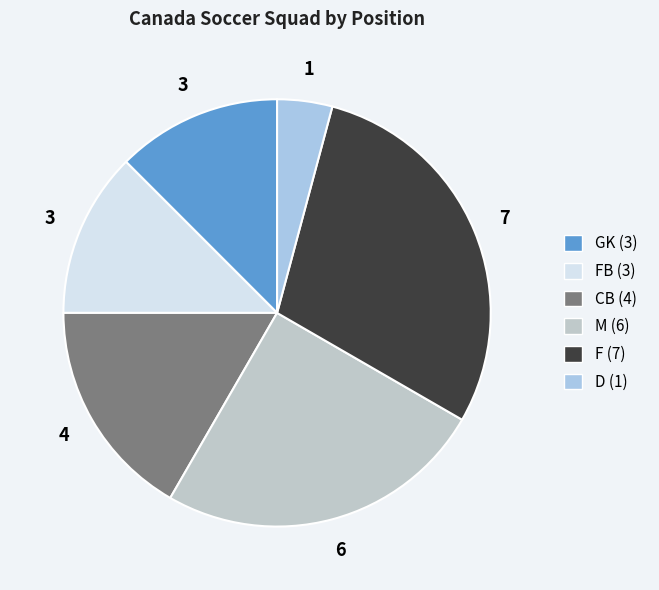

What is the smallest slice in the pie chart?

D (1)